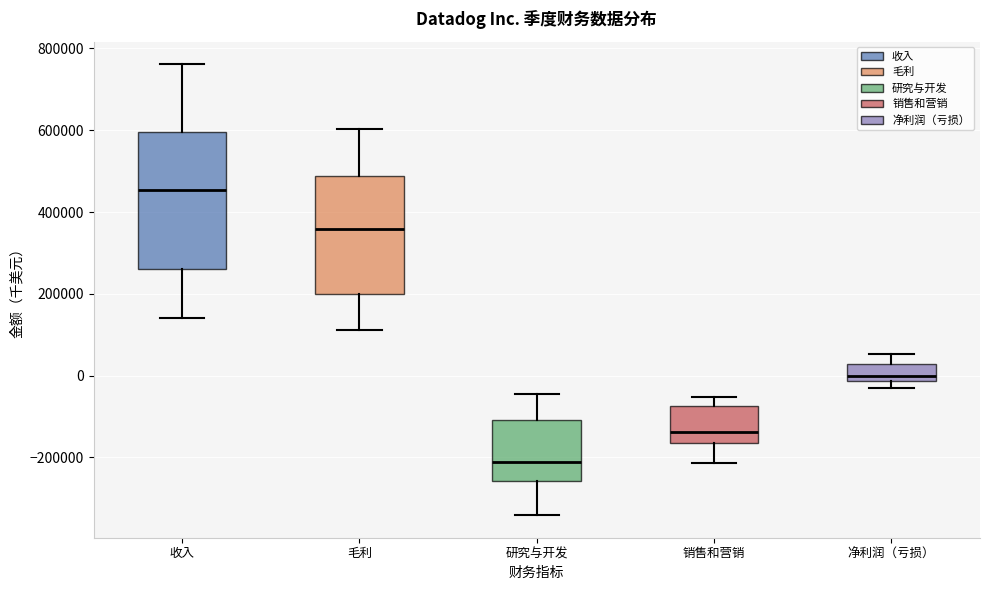

Where does the median line of the box for 毛利 sit on the y-axis? The values are not printed on the chart, so give them approximately, as read against the axis.

360000